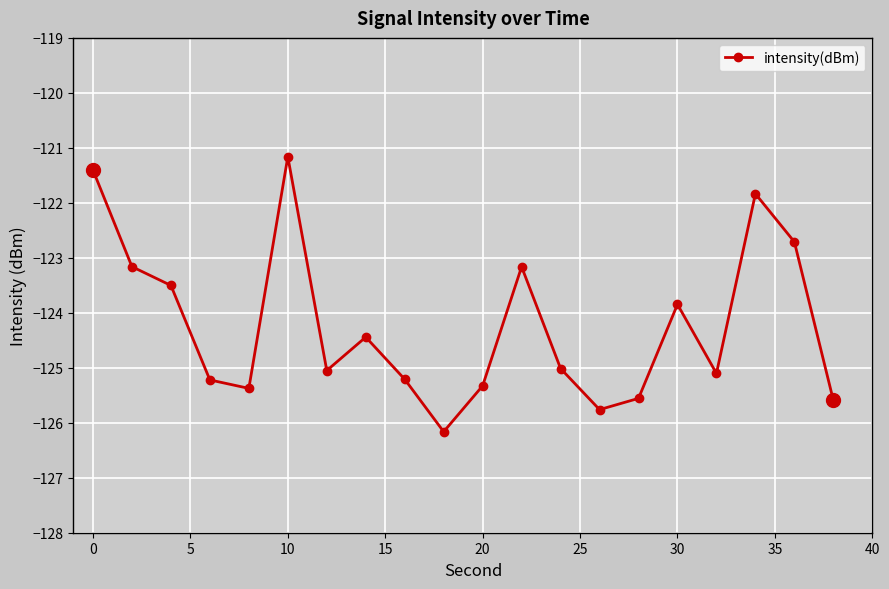

Reading left to right, list all the values displayed in this chart.

-121.4	-123.2	-123.5	-125.2	-125.4	-121.2	-125.1	-124.4	-125.2	-126.2	-125.3	-123.2	-125.0	-125.8	-125.6	-123.8	-125.1	-121.8	-122.7	-125.6